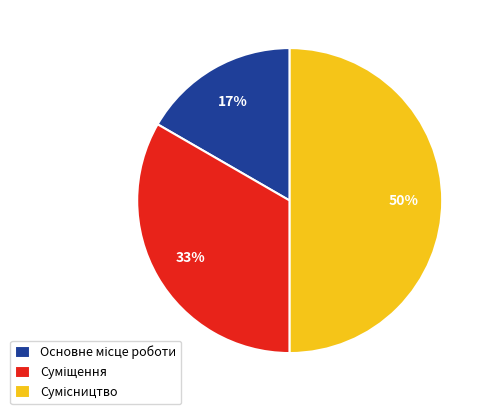

To the nearest percent, what is the average slice percentage?

33%